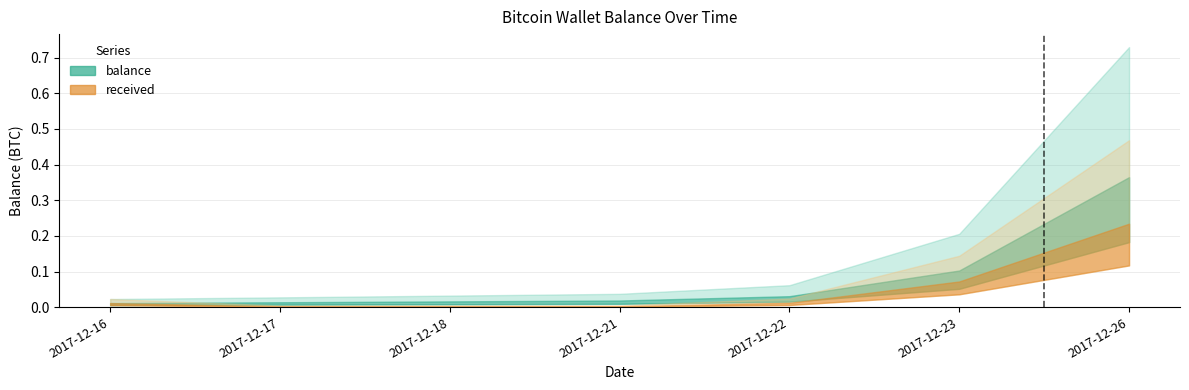

Reading right to left, what are all the values shown in this chart?

balance: 2017-12-26=0.4	2017-12-23=0.1	2017-12-22=0.0	2017-12-21=0.0	2017-12-18=0.0	2017-12-17=0.0	2017-12-16=0.0
balance_upper: 2017-12-26=0.7	2017-12-23=0.2	2017-12-22=0.1	2017-12-21=0.0	2017-12-18=0.0	2017-12-17=0.0	2017-12-16=0.0
balance_lower: 2017-12-26=0.2	2017-12-23=0.1	2017-12-22=0.0	2017-12-21=0.0	2017-12-18=0.0	2017-12-17=0.0	2017-12-16=0.0
received: 2017-12-26=0.2	2017-12-23=0.1	2017-12-22=0.0	2017-12-21=0.0	2017-12-18=0.0	2017-12-17=0.0	2017-12-16=0.0
received_upper: 2017-12-26=0.5	2017-12-23=0.1	2017-12-22=0.0	2017-12-21=0.0	2017-12-18=0.0	2017-12-17=0.0	2017-12-16=0.0
received_lower: 2017-12-26=0.1	2017-12-23=0.0	2017-12-22=0.0	2017-12-21=0.0	2017-12-18=0.0	2017-12-17=0.0	2017-12-16=0.0